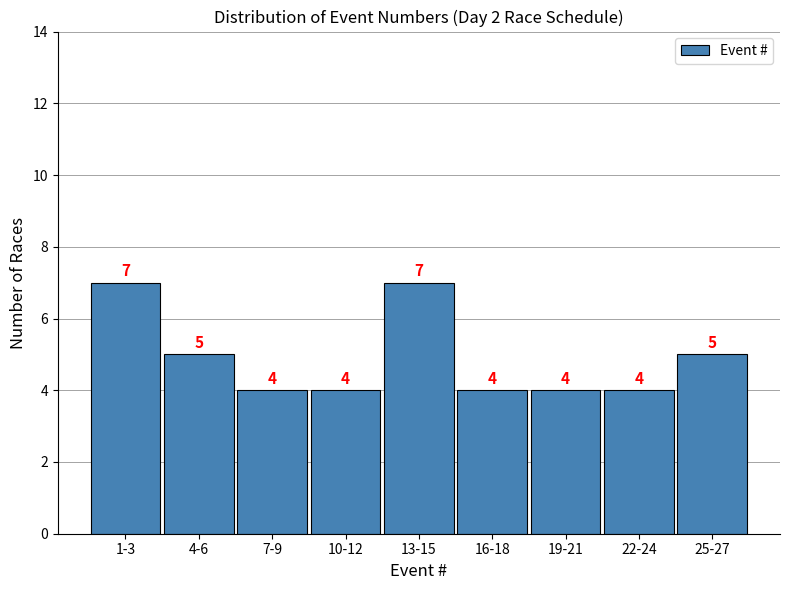

Reading left to right, extract all data points from this chart.

7	5	4	4	7	4	4	4	5